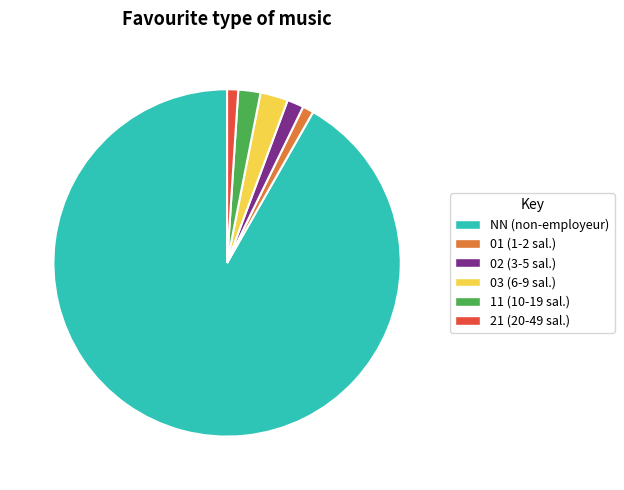

Is the sum of 11 (10-19 sal.) and 21 (20-49 sal.) greater than half?

No